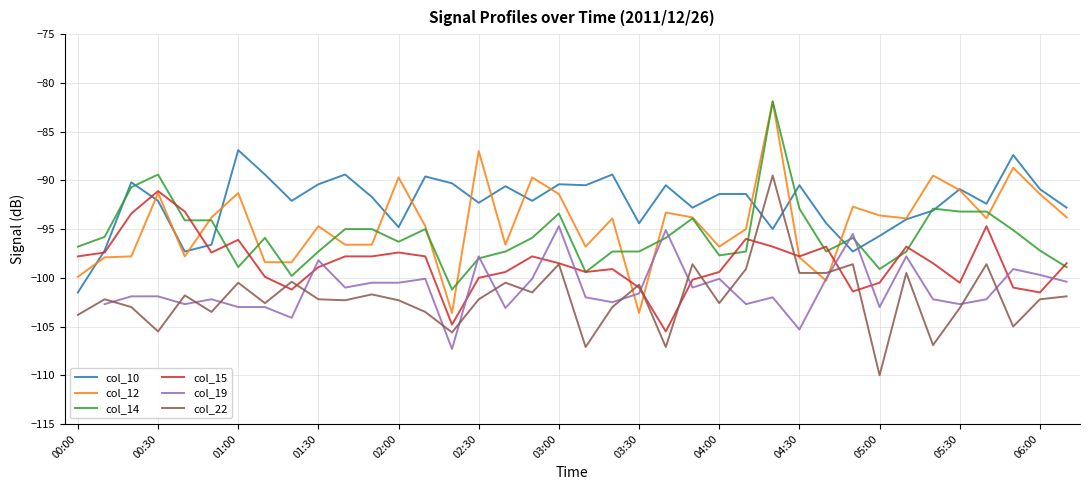

At which category is the sum across all series the highest?

04:20